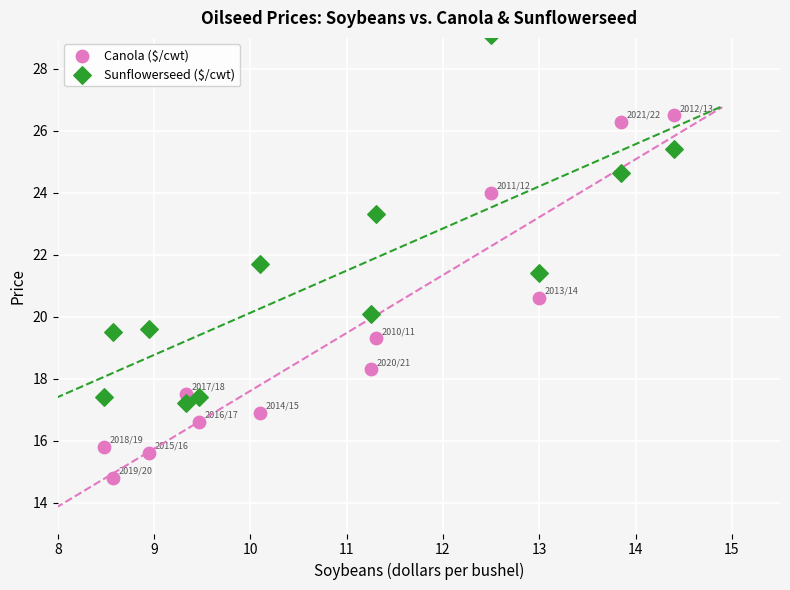

What is the X range (max minus min) for the scatter plot?

5.9